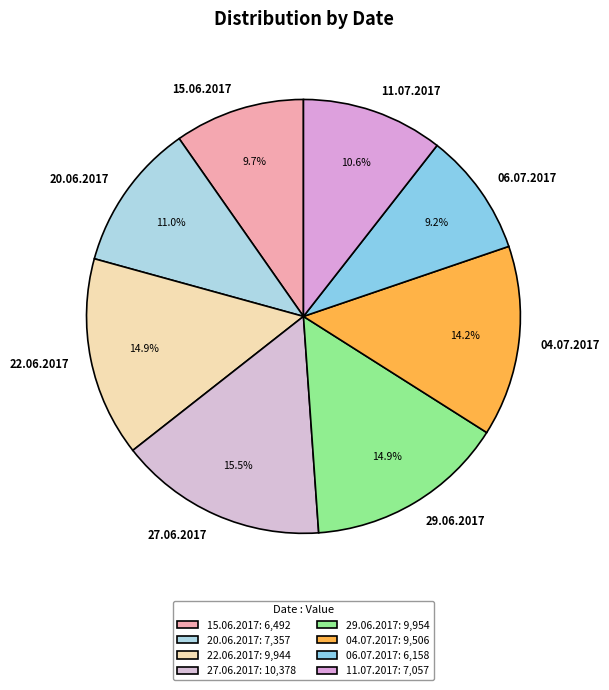

Is there a majority slice in this chart?

No